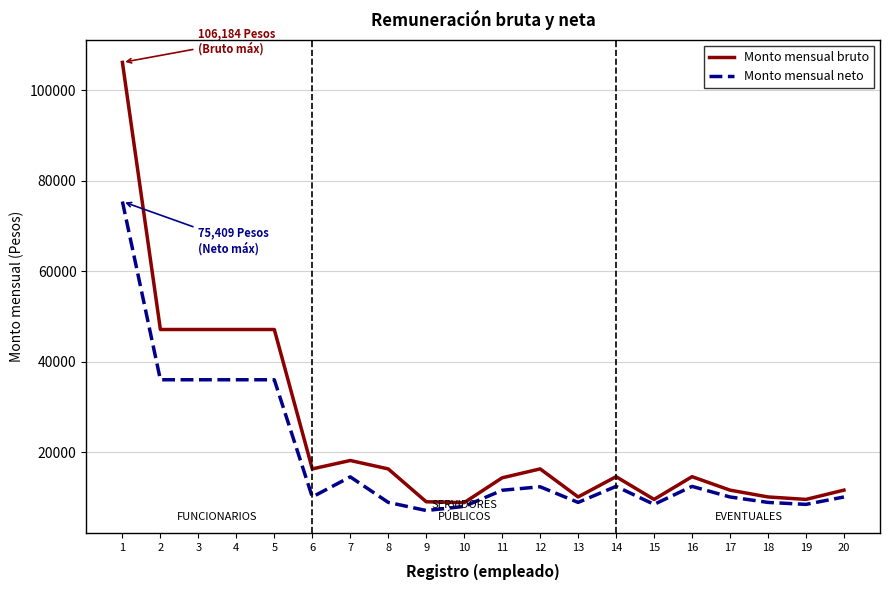

True or false: Monto mensual neto has a value of 35984.6 at 3.

True